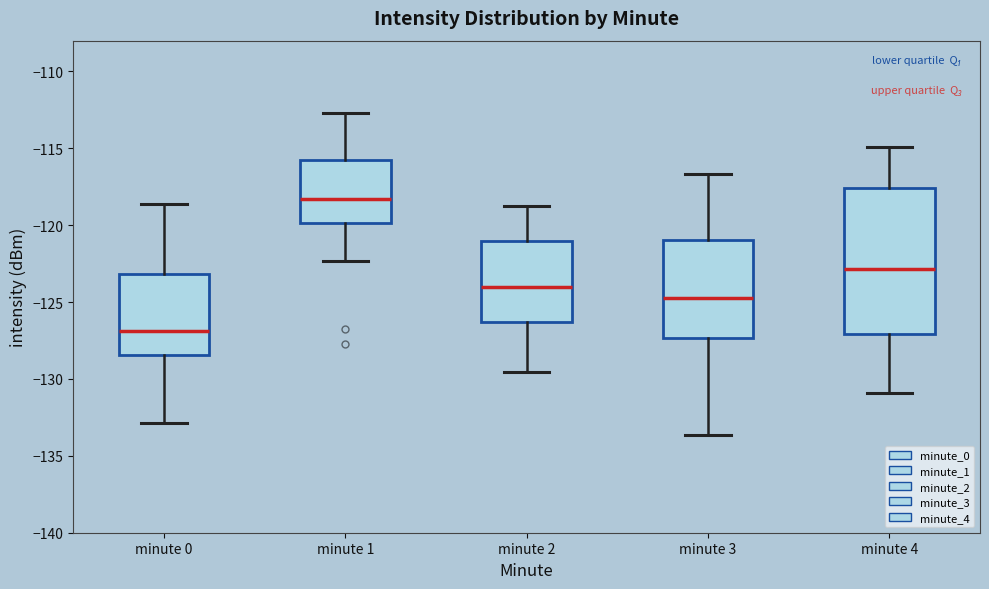

Where does the lower whisker of the box for minute 3 end on the y-axis? The values are not printed on the chart, so give them approximately, as read against the axis.

-133.5